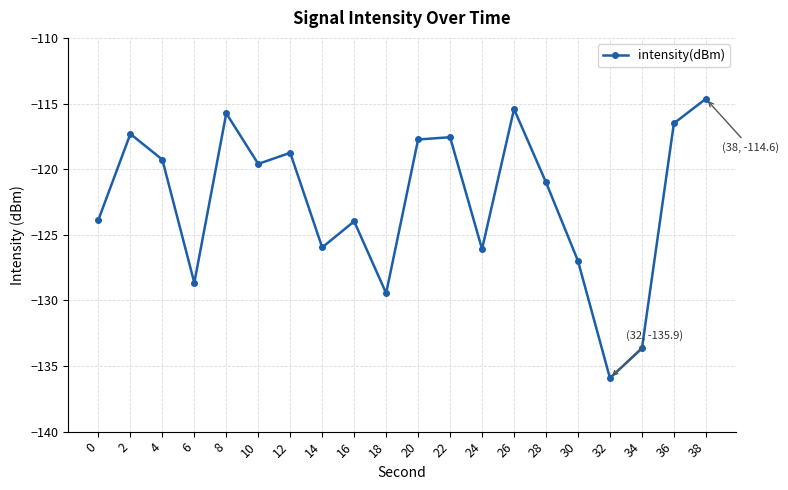

The value at 34 is -43.2. True or false?

False